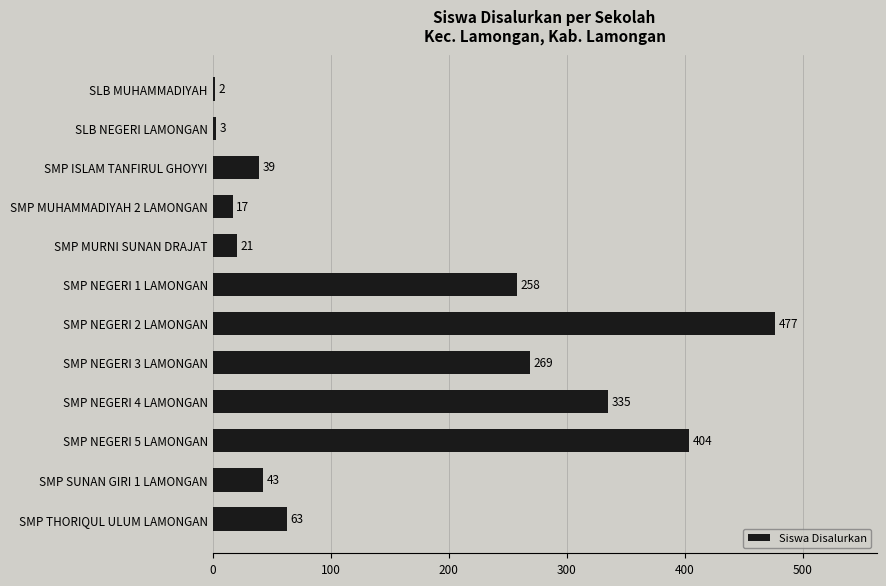

What is the difference between the values at SLB MUHAMMADIYAH and SMP MURNI SUNAN DRAJAT?

19